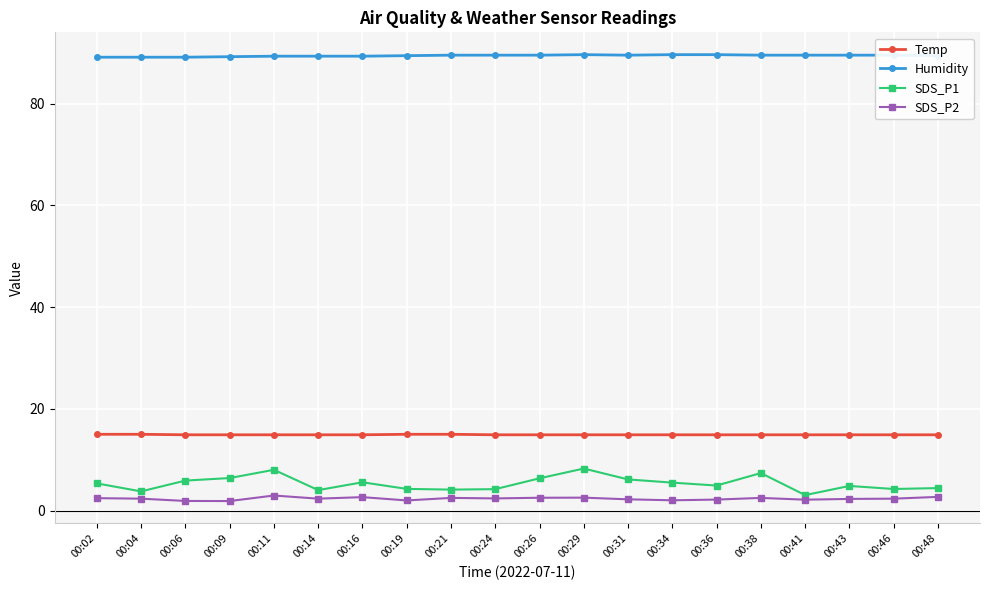

Is the value of Humidity at 00:29 greater than the value of SDS_P2 at 00:43?

Yes